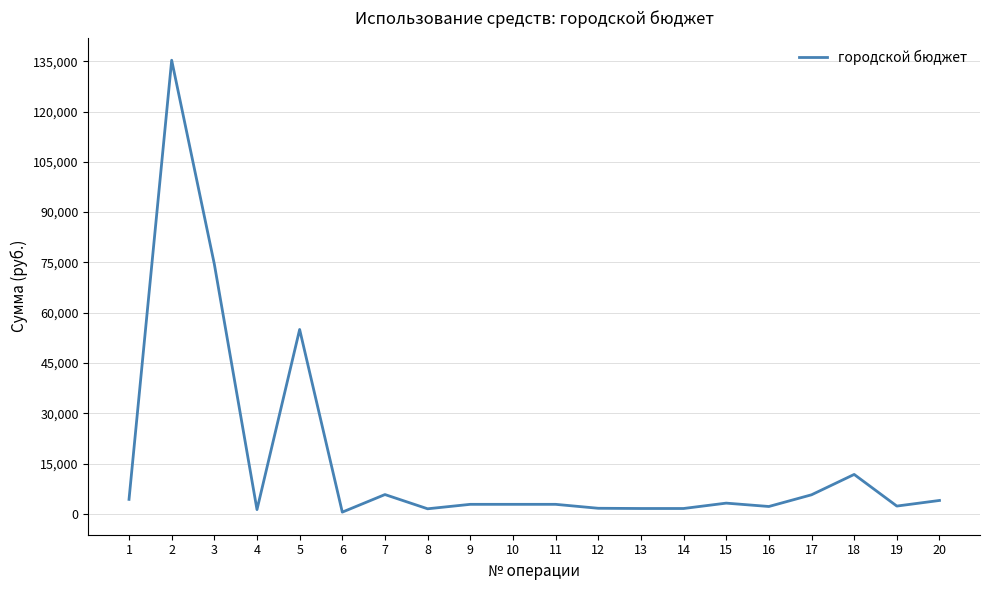

What is the difference between the maximum and minimum values?

134789.0